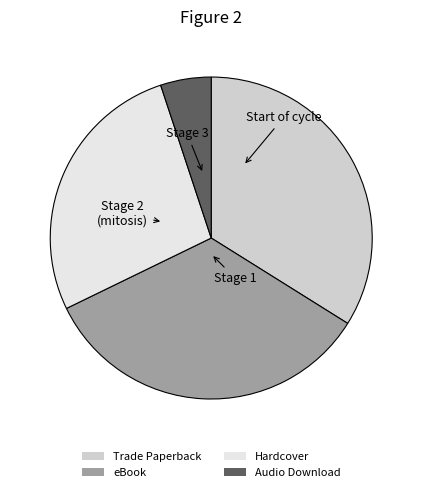

Does eBook account for over 50% of the chart?

No